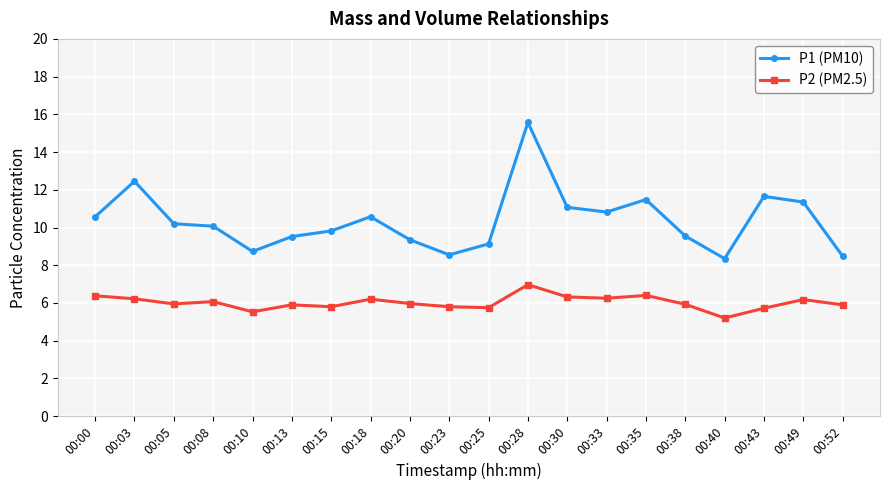

What is the average value of the P1 (PM10) series?

10.4